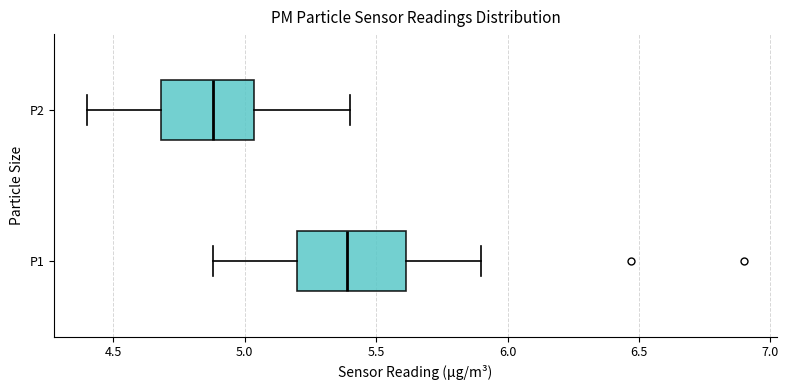

Where is the left edge of the box for P2 on the x-axis? The values are not printed on the chart, so give them approximately, as read against the axis.

4.70